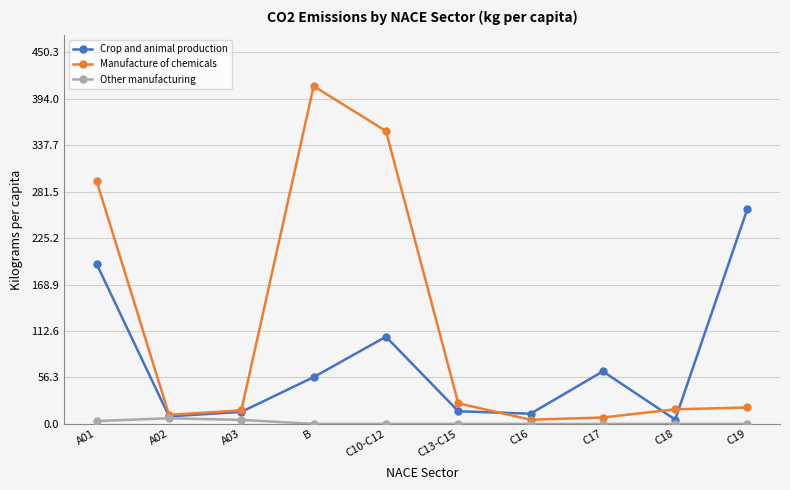

What is the spread (max minus min) of values at B?

409.4